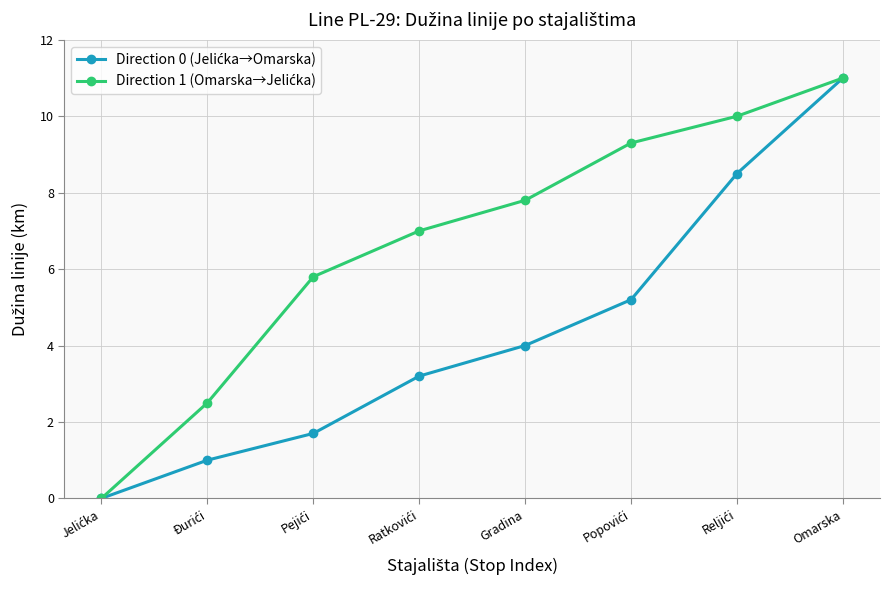

At how many categories does at least one series exceed 5?

6